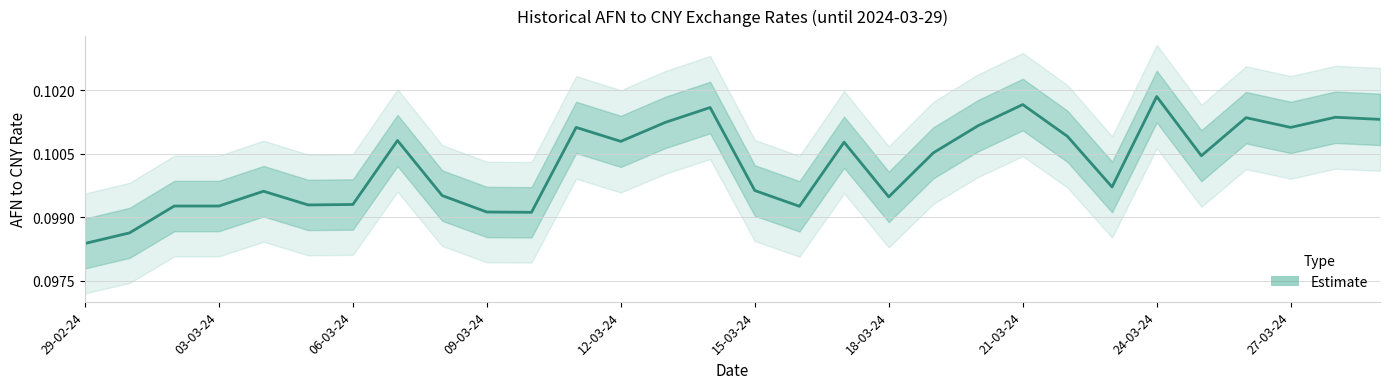

What is the minimum value shown in the chart?

0.1